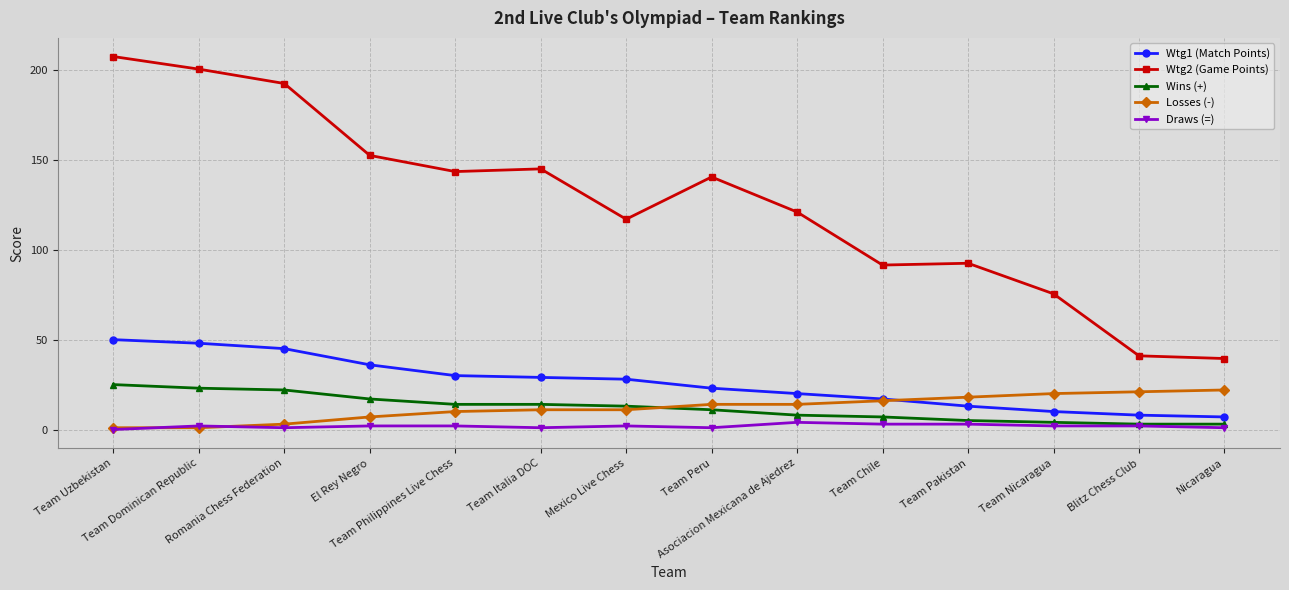

Is it true that Wtg2 (Game Points) equals 92.5 at Team Pakistan?

True